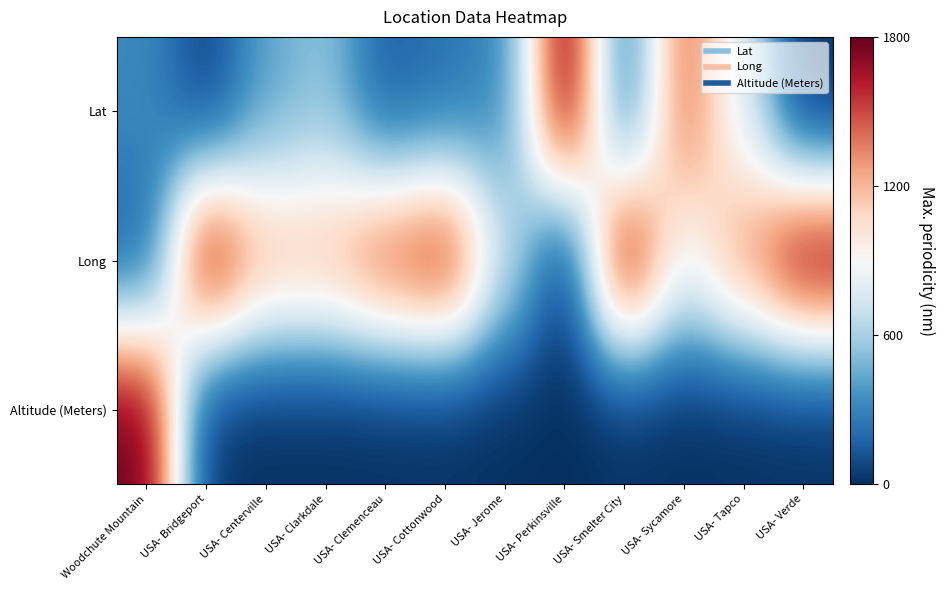

At which category is the sum across all series the highest?

USA- Sycamore